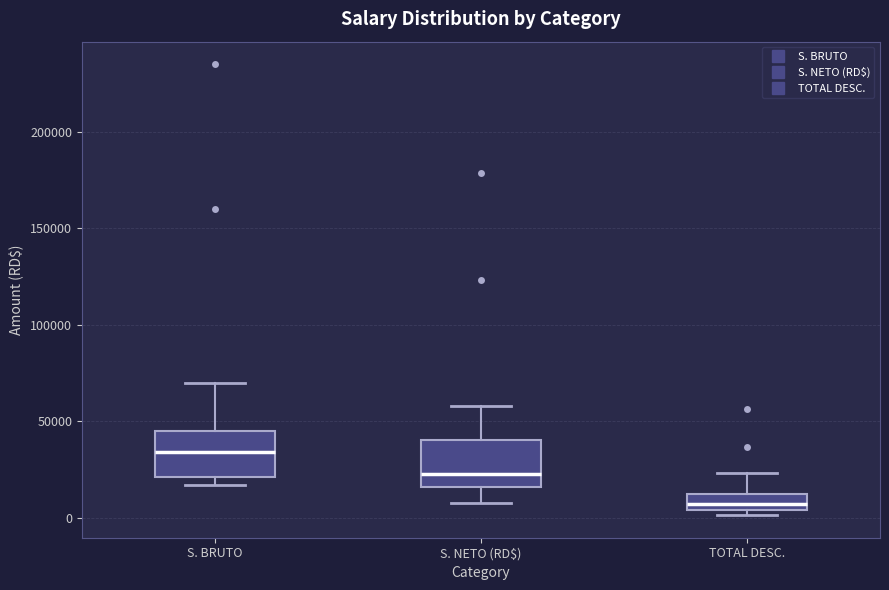

Where is the lower edge of the box for S. BRUTO on the y-axis? The values are not printed on the chart, so give them approximately, as read against the axis.

20000